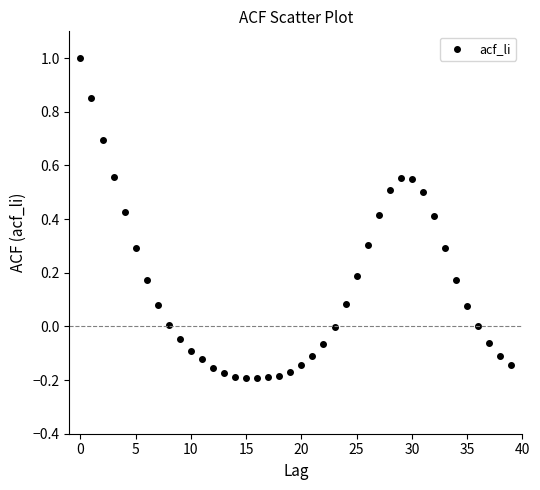

What is the range of Y values (max minus min)?

1.2